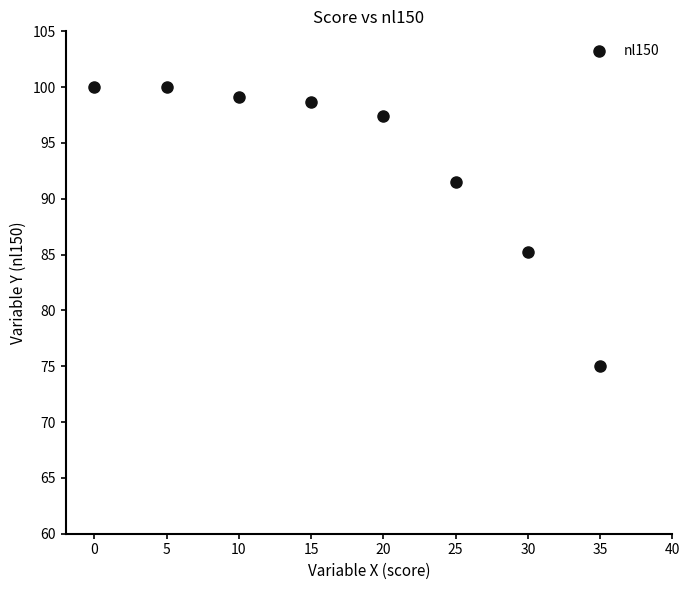

What Y value in the scatter plot is closest to 87?

85.2